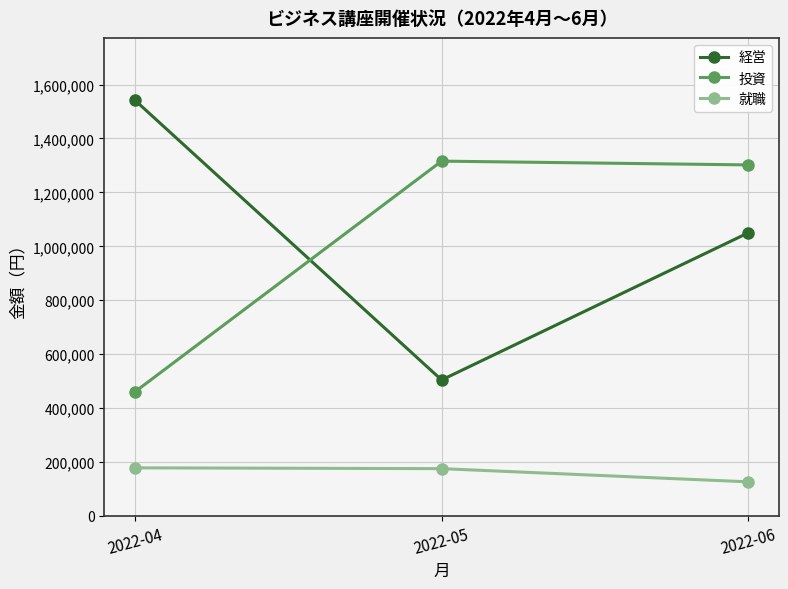

What is the sum of the 就職 values at 2022-06 and 2022-04?

304000